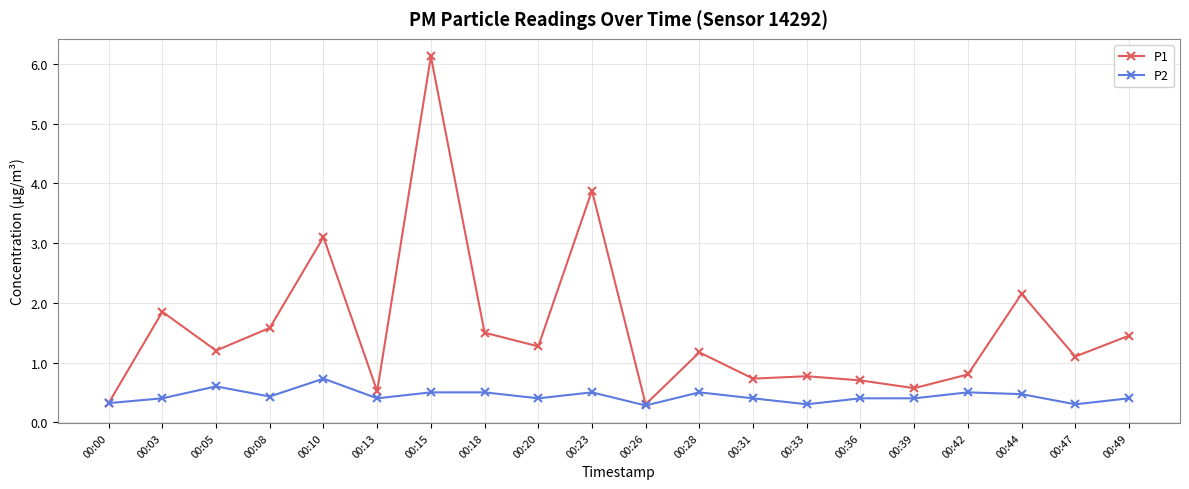

Which series has the largest range (max minus min)?

P1